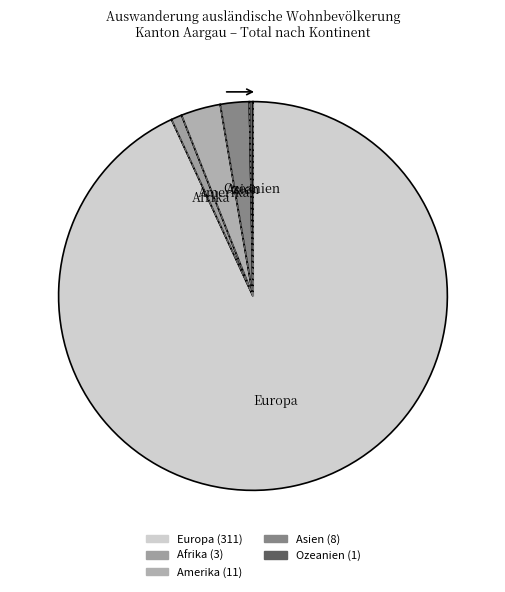

Does any single category account for the majority?

Yes